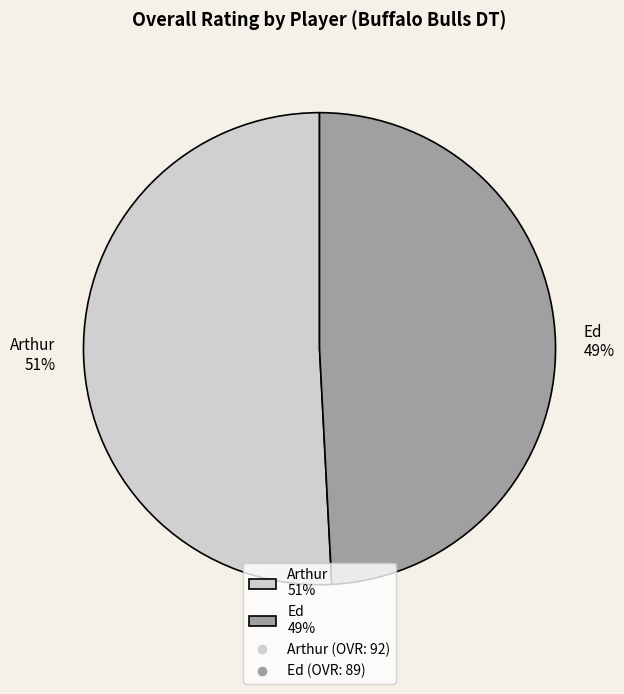

Rank the categories by value from highest to lowest.

Arthur, Ed